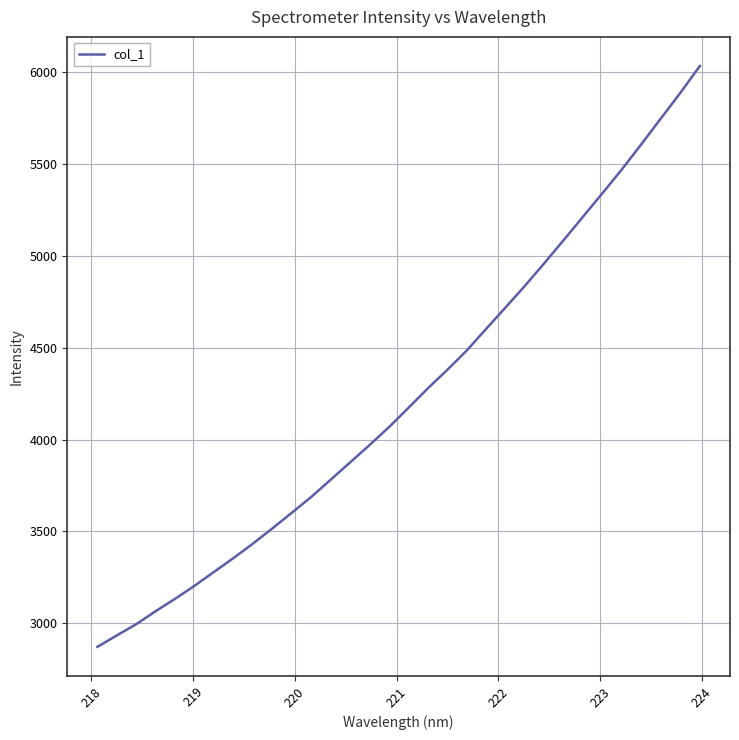

True or false: the data has more than 1 interior local peaks.

False